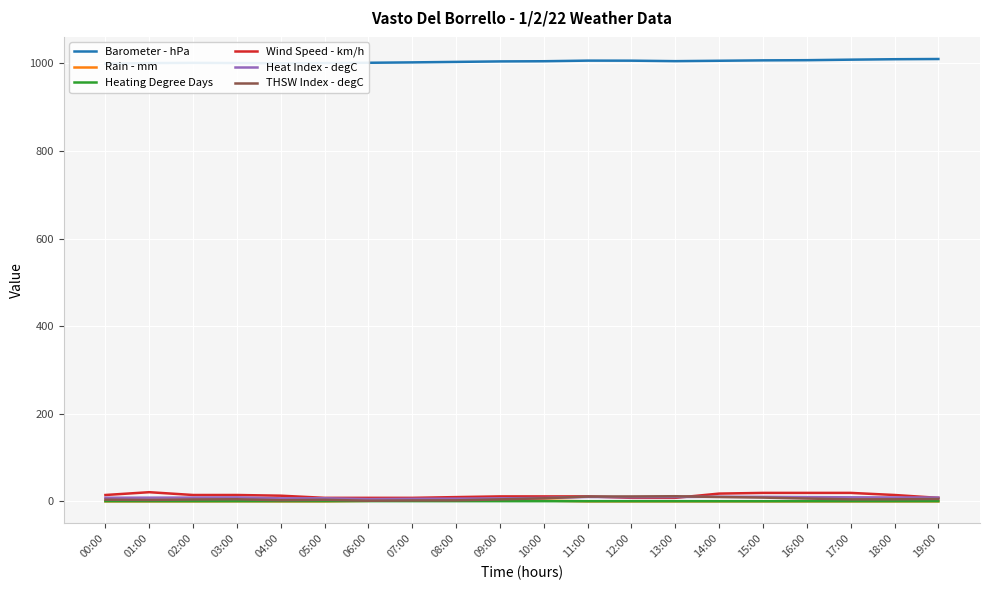

Reading left to right, transcribe all the data shown in this chart.

Barometer - hPa: 999.4	1000.8	1001.3	1000.9	1000.4	1000.9	1001.5	1002.4	1003.5	1004.6	1005.0	1006.4	1006.3	1005.2	1006.1	1007.0	1007.4	1008.6	1009.6	1010.1
Rain - mm: 0.0	0.0	0.0	0.2	0.0	0.0	1.2	5.0	5.0	3.2	1.8	0.0	0.0	0.0	0.0	0.0	0.0	0.0	0.0	0.0
Heating Degree Days: 0.4	0.4	0.4	0.4	0.5	0.5	0.5	0.5	0.5	0.5	0.4	0.3	0.4	0.3	0.3	0.3	0.3	0.4	0.4	0.4
Wind Speed - km/h: 14.5	20.9	14.5	14.5	12.9	8.0	8.0	8.0	9.7	11.3	11.3	11.3	8.0	8.0	17.7	19.3	19.3	19.3	14.5	8.0
Heat Index - degC: 8.2	8.4	8.6	9.0	6.9	7.0	5.2	5.8	6.2	6.8	7.8	10.0	9.5	9.9	10.5	10.3	9.7	9.2	8.9	8.6
THSW Index - degC: 3.8	3.2	4.3	4.8	2.5	3.5	1.4	2.1	2.3	4.5	7.0	11.0	11.2	11.7	9.9	8.6	6.4	4.6	4.7	5.5